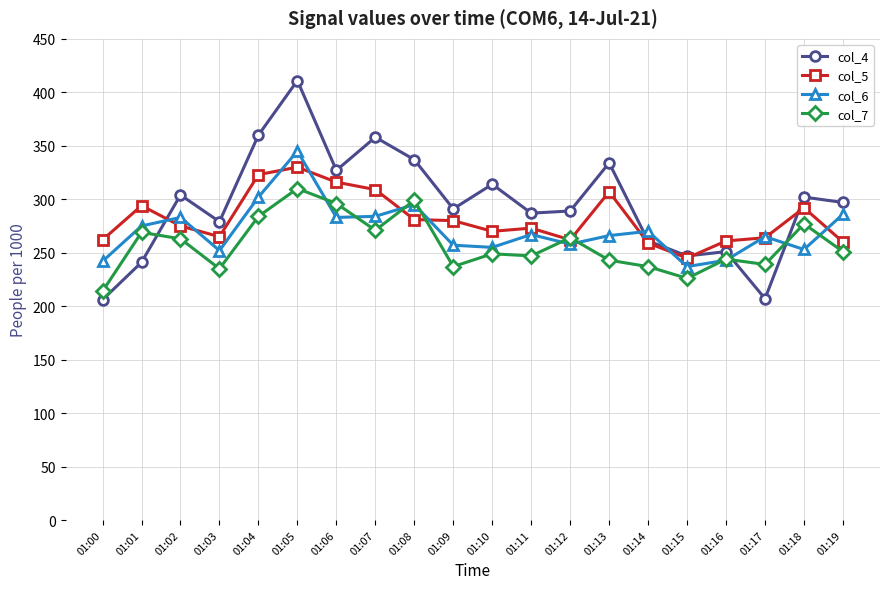

What are all the series names shown in the legend?

col_4, col_5, col_6, col_7